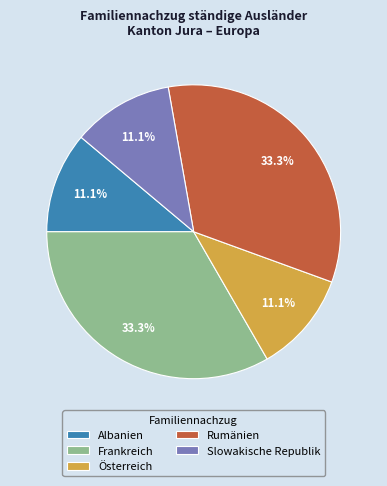

What percentage is NOT represented by Frankreich?

66.7%